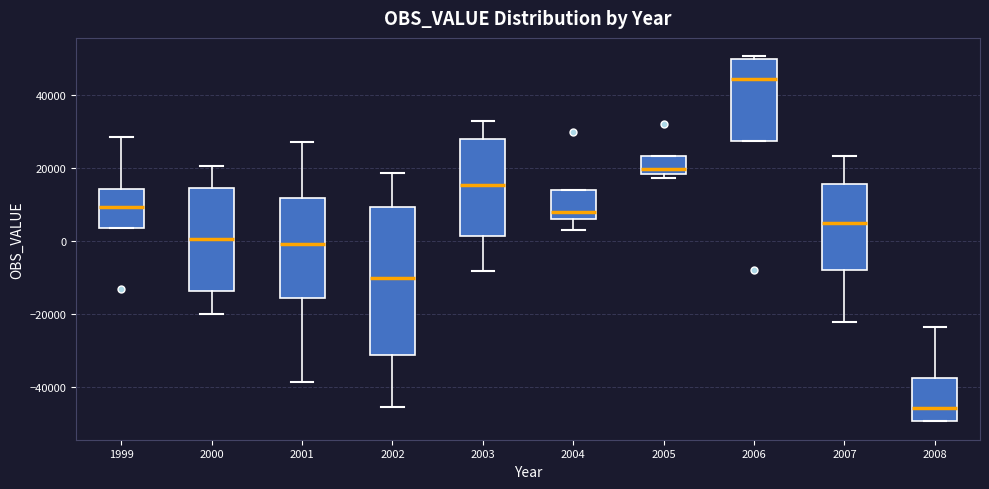

Which box is the tallest, from its lower edge to its upper edge?

2002